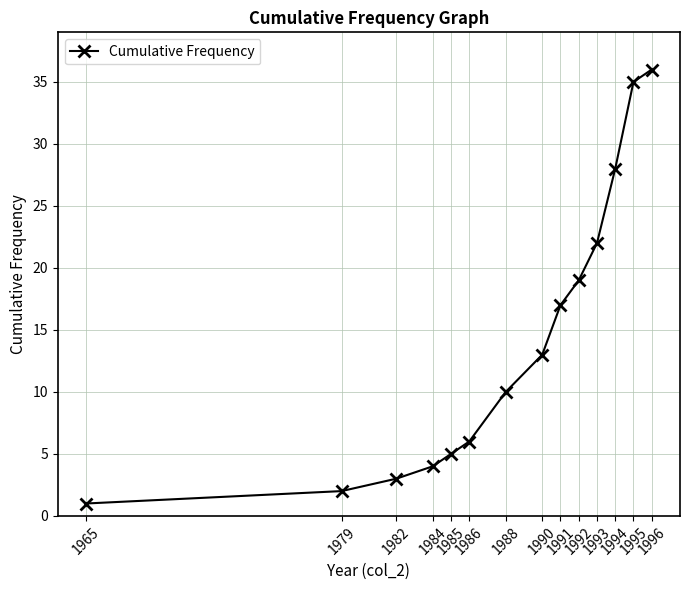

Reading left to right, extract all data points from this chart.

1	2	3	4	5	6	10	13	17	19	22	28	35	36